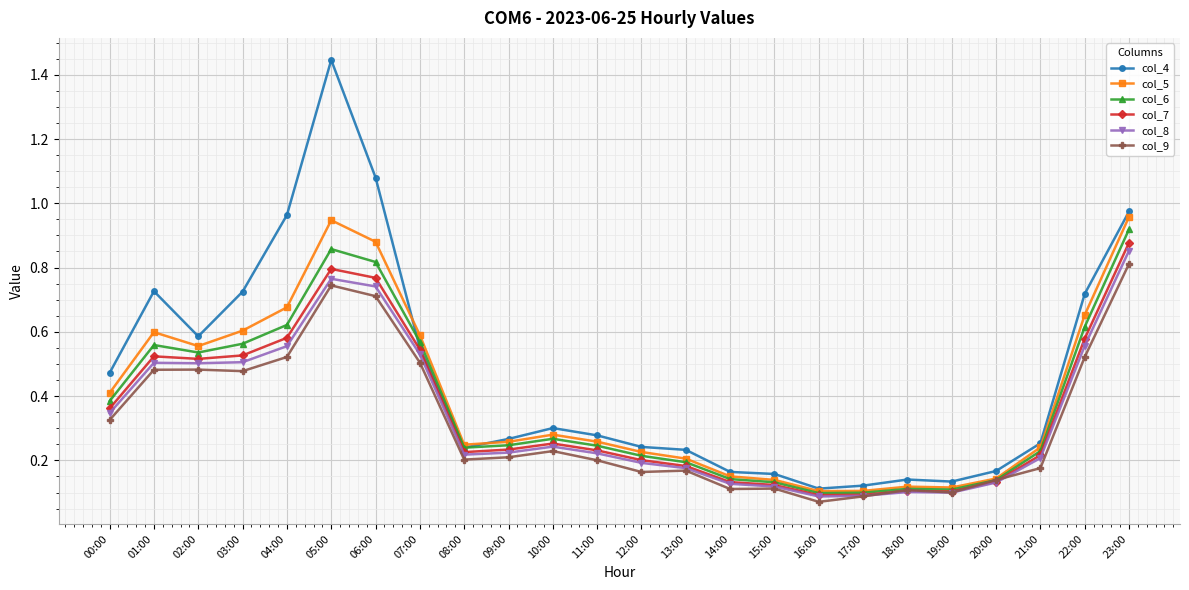

The value of col_5 at 23:00 is 1.4. True or false?

False